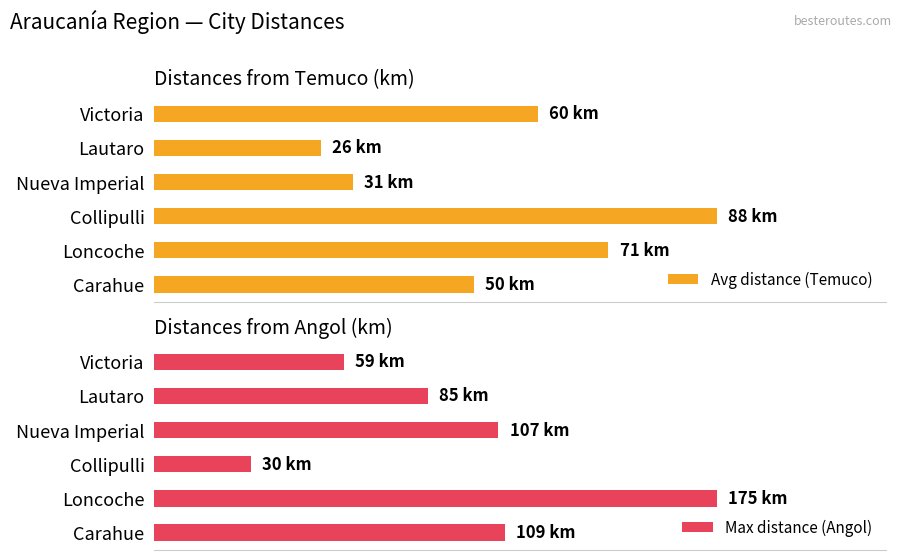

What is the value of the Avg distance (Temuco) bar at the 1st from the left?

60